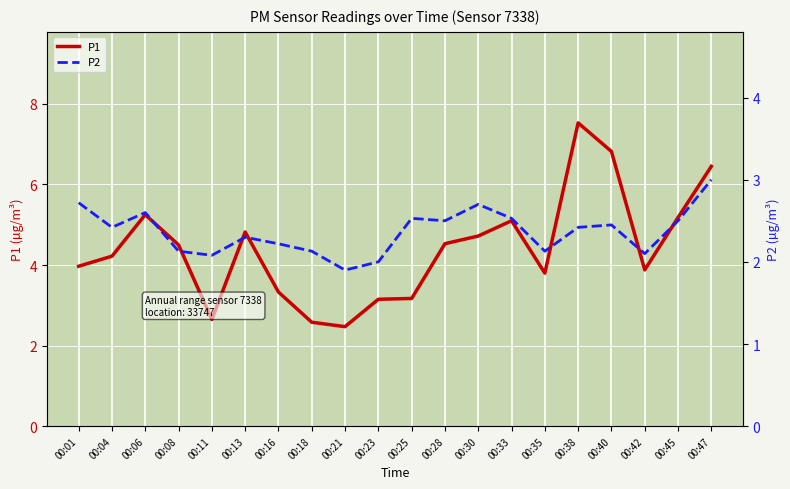

True or false: P2 has a value of 2.7 at 00:01.

True